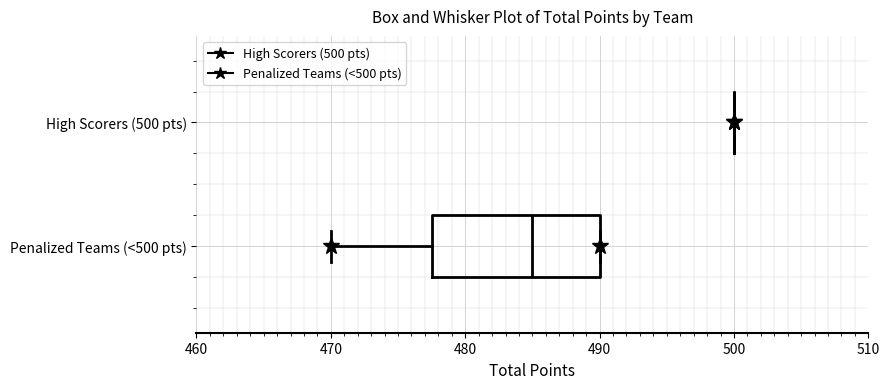

Reading bottom to top, read every box against the x-axis: the position of its median line, the range the box covers, and the ends of its whiskers. The values are not printed on the chart, so give them approximately, as read against the axis.

Penalized Teams (<500 pts): median 485, box 478 to 490, whiskers 470 to 490
High Scorers (500 pts): box collapsed to a line at 500, whiskers 500 to 500